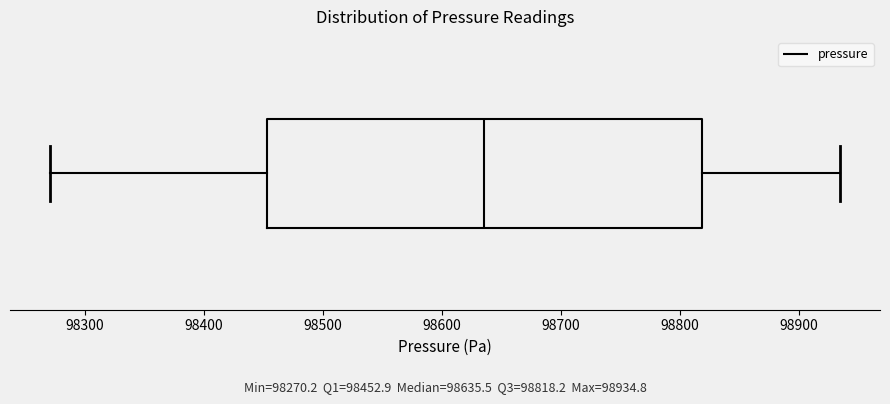

Transcribe this box plot: give where the median line is, the range the box spans, and where the two whiskers end, as read against the x-axis. The values are not printed on the chart, so give them approximately, as read against the axis.

median 98640, box 98450 to 98820, whiskers 98270 to 98930